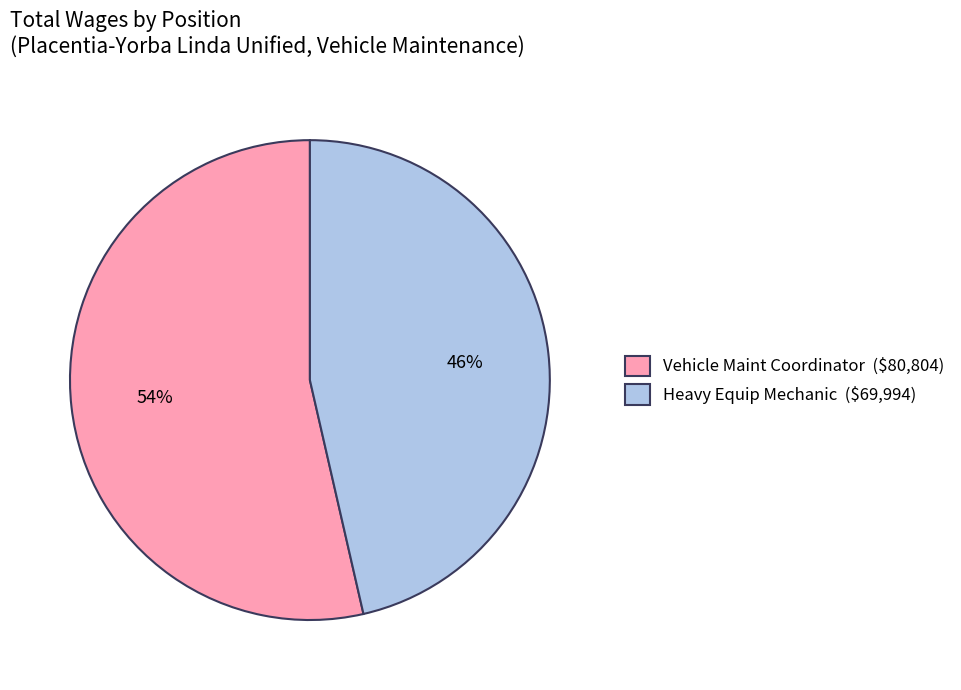

What percentage is the Heavy Equip Mechanic slice, to the nearest percent?

46%